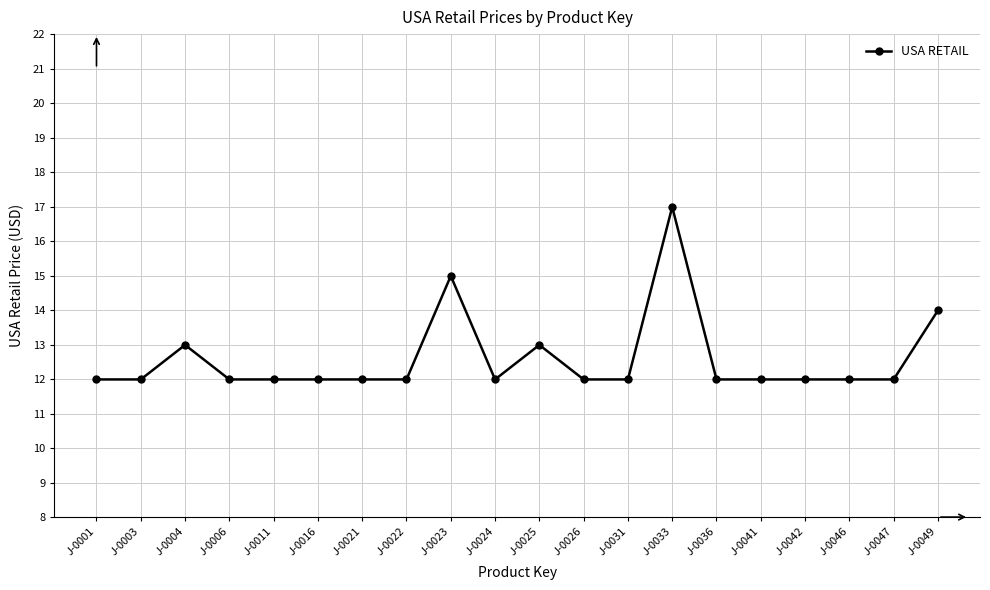

At which category does the data reach its first local peak?

J-0004